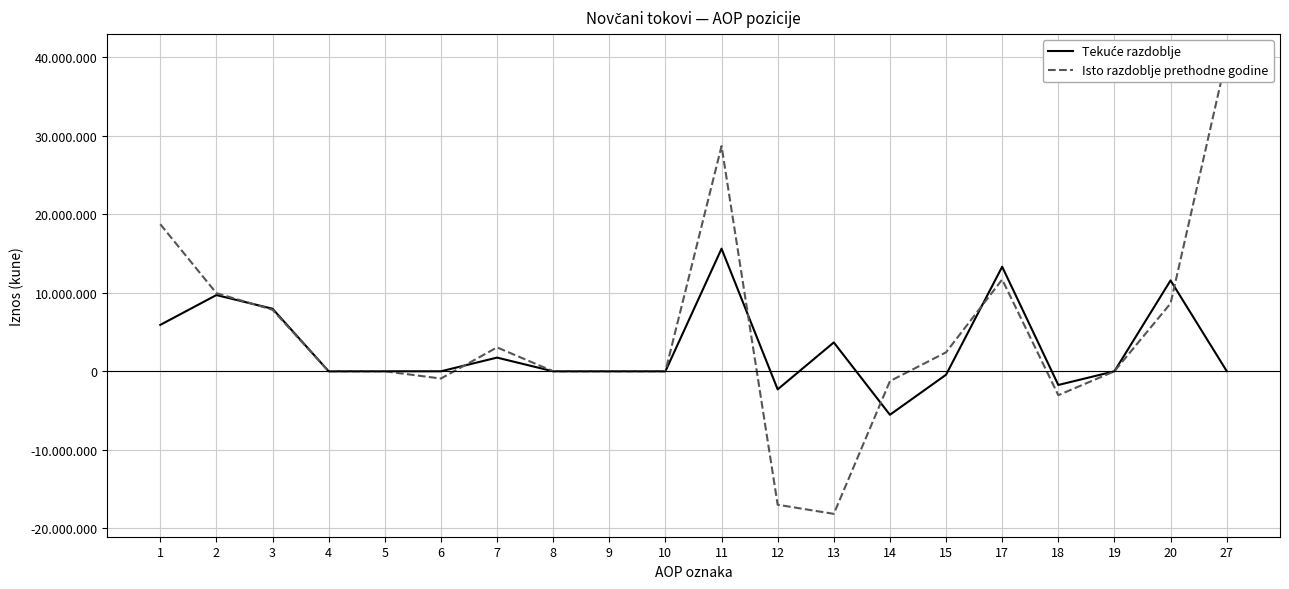

What is the lowest value of the Isto razdoblje prethodne godine series?

-18166621